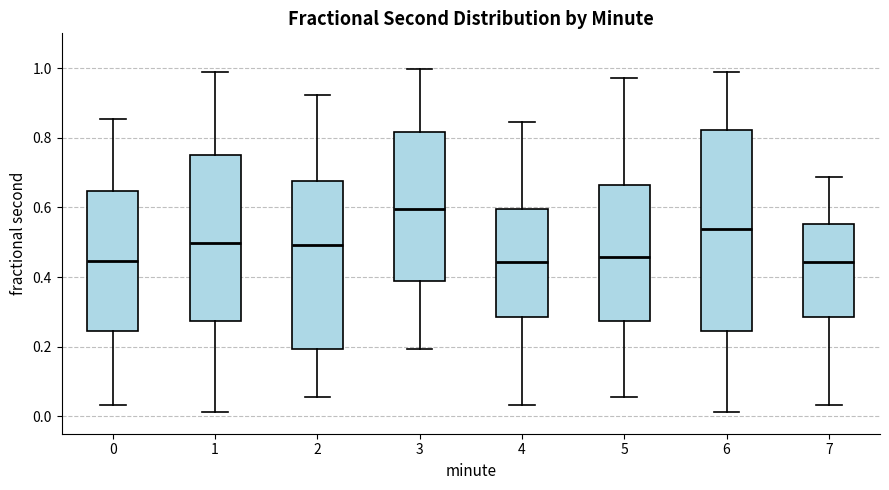

Where does the median line of the box at x = 6 sit on the y-axis? The values are not printed on the chart, so give them approximately, as read against the axis.

0.54